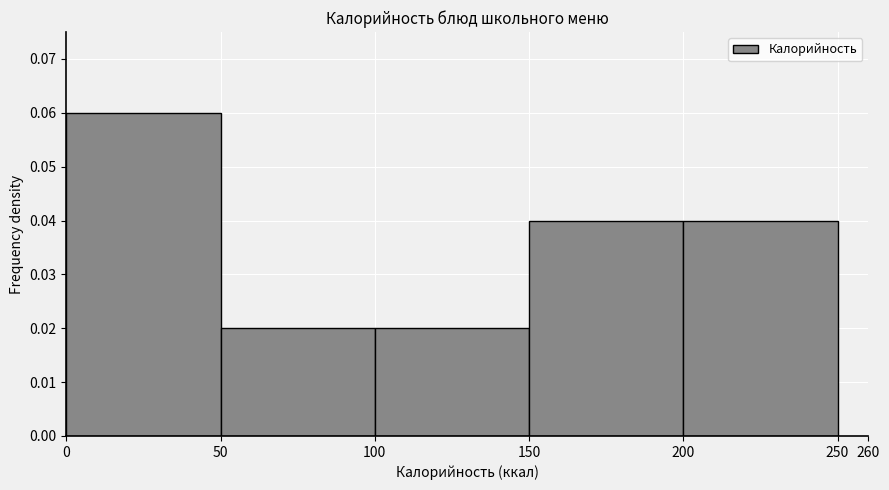

Reading left to right, transcribe this chart: for each bar, give the range it covers on the x-axis and its height. The values are not printed on the chart, so give them approximately, as read against the axis.

0 to 50: 0.06
50 to 100: 0.02
100 to 150: 0.02
150 to 200: 0.04
200 to 250: 0.04